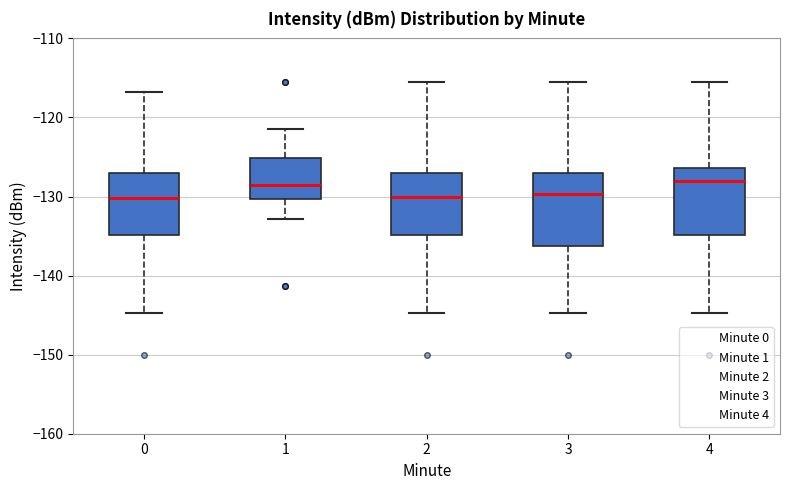

Reading left to right, read every box against the y-axis: the position of its median line, the range the box covers, and the ends of its whiskers. The values are not printed on the chart, so give them approximately, as read against the axis.

0: median -130, box -135 to -127, whiskers -145 to -117
1: median -129, box -130 to -125, whiskers -133 to -121
2: median -130, box -135 to -127, whiskers -145 to -115
3: median -130, box -136 to -127, whiskers -145 to -115
4: median -128, box -135 to -126, whiskers -145 to -115